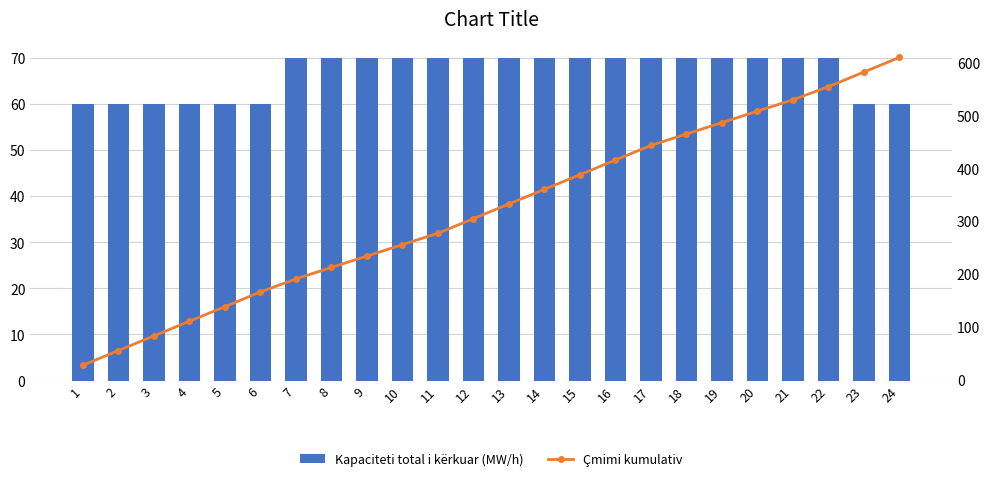

Which series has the largest range (max minus min)?

Çmimi kumulativ